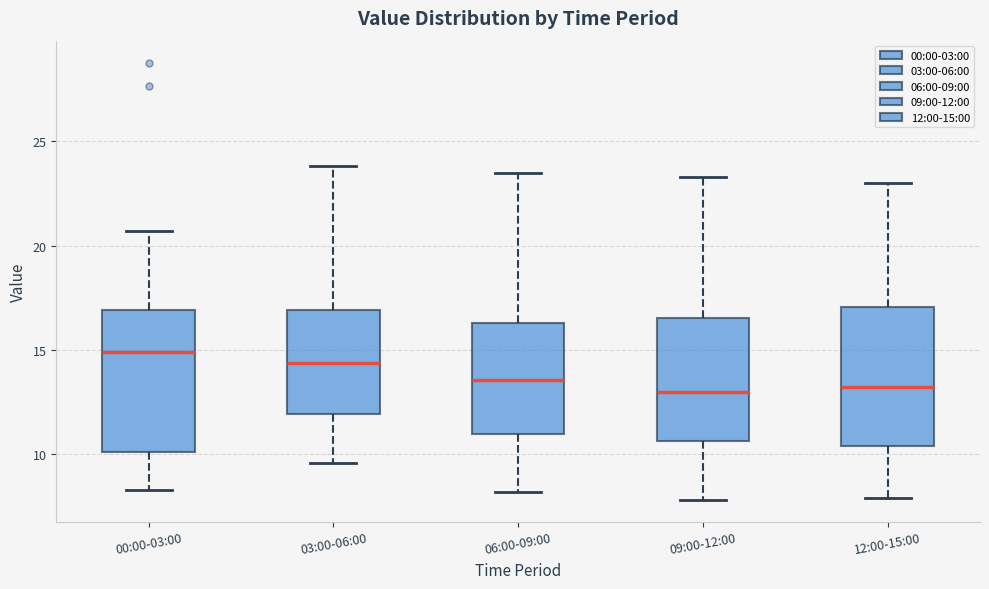

Where does the lower whisker of the box for 12:00-15:00 end on the y-axis? The values are not printed on the chart, so give them approximately, as read against the axis.

8.0